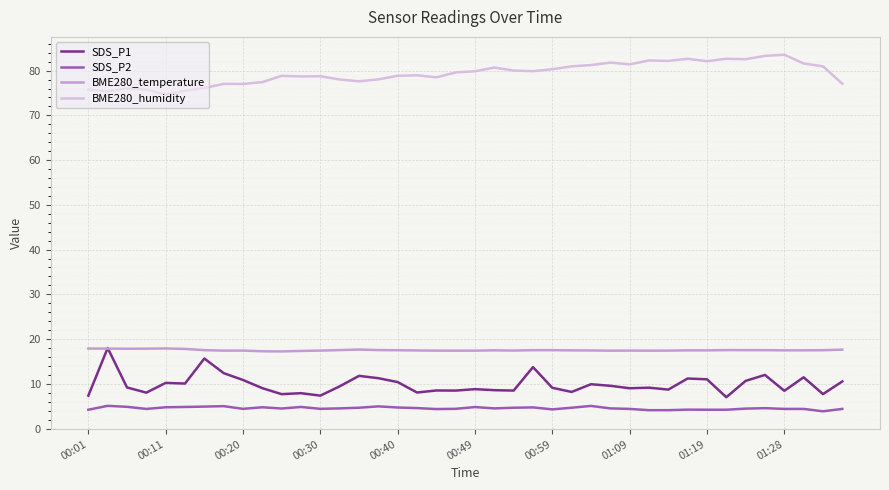

How many lines are shown in the chart?

4